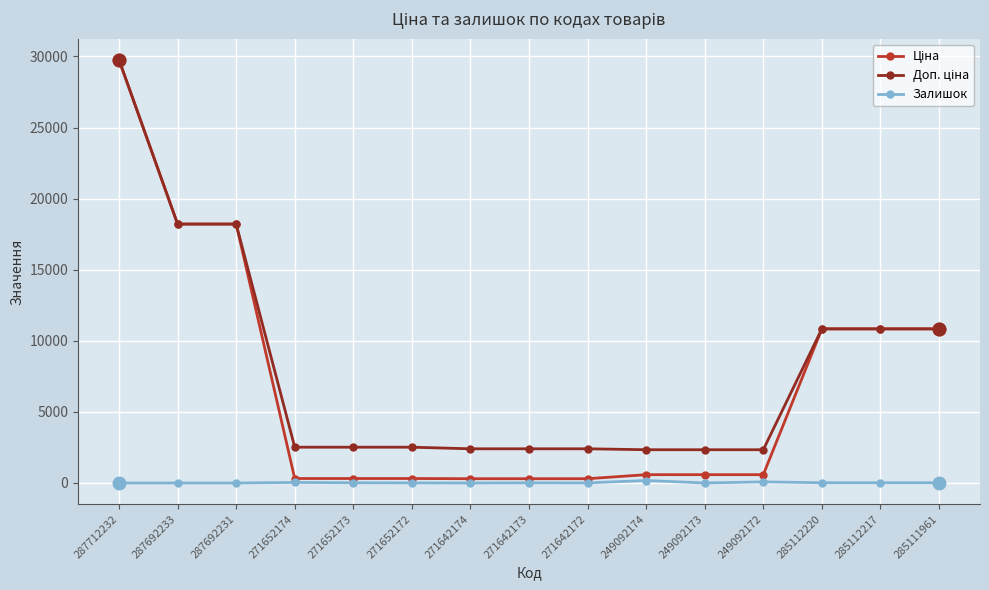

At how many categories does at least one series exceed 3811?

6